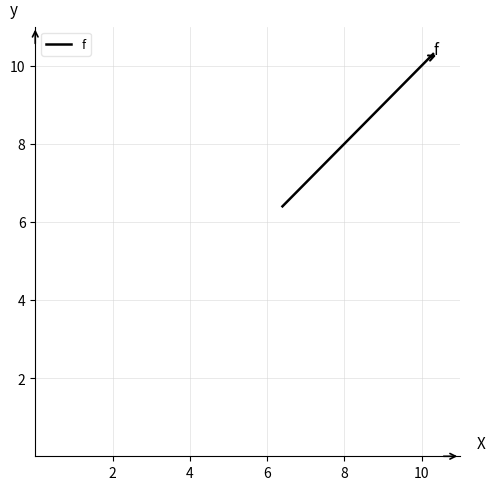

What is the greatest value displayed?

10.3